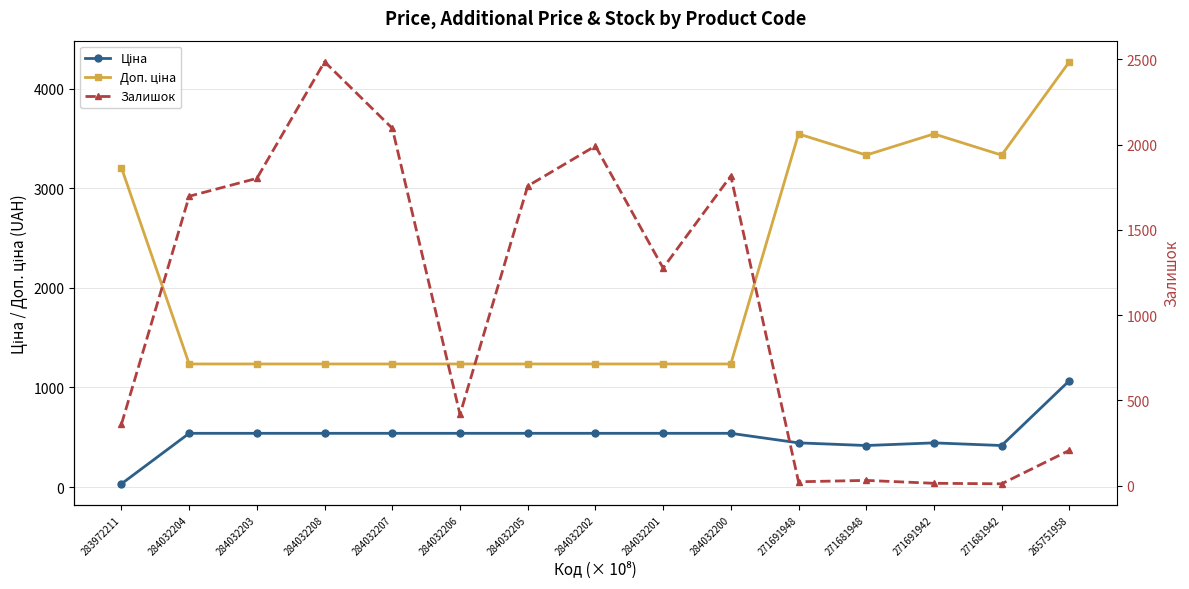

After their last crossing, which series has the higher values: Ціна or Залишок?

Ціна